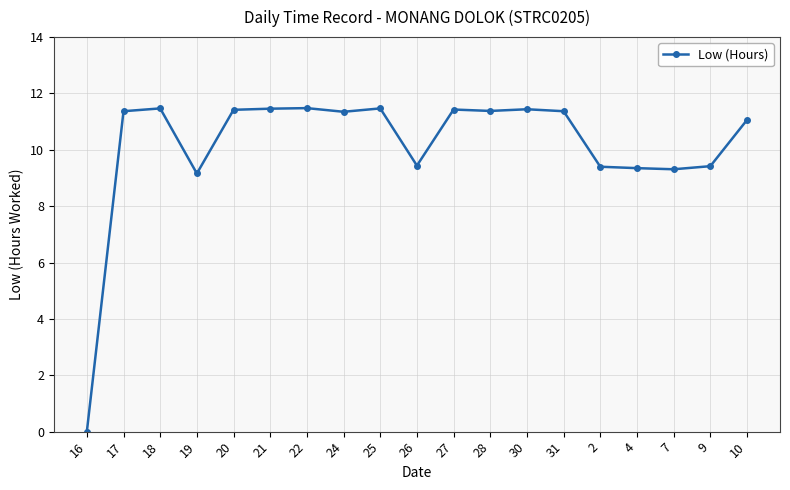

At which category does the data reach its first local valley?

19